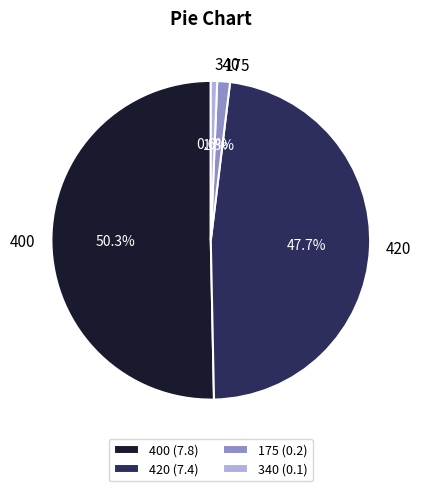

Do 175 and 420 together represent more than half of the pie?

No